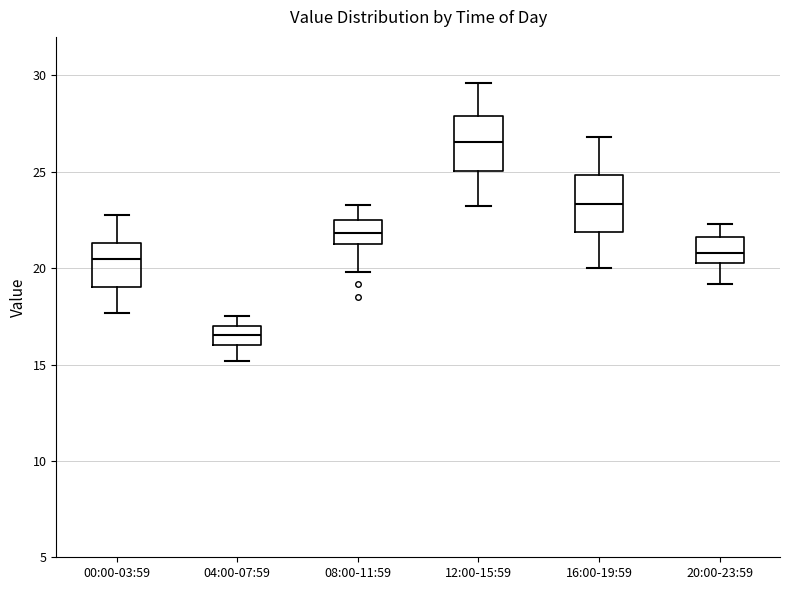

Reading left to right, read every box against the y-axis: the position of its median line, the range the box covers, and the ends of its whiskers. The values are not printed on the chart, so give them approximately, as read against the axis.

00:00-03:59: median 20.5, box 19.0 to 21.5, whiskers 17.5 to 23.0
04:00-07:59: median 16.5, box 16.0 to 17.0, whiskers 15.0 to 17.5
08:00-11:59: median 22.0, box 21.5 to 22.5, whiskers 20.0 to 23.5
12:00-15:59: median 26.5, box 25.0 to 28.0, whiskers 23.0 to 29.5
16:00-19:59: median 23.5, box 22.0 to 25.0, whiskers 20.0 to 27.0
20:00-23:59: median 21.0, box 20.5 to 21.5, whiskers 19.0 to 22.5